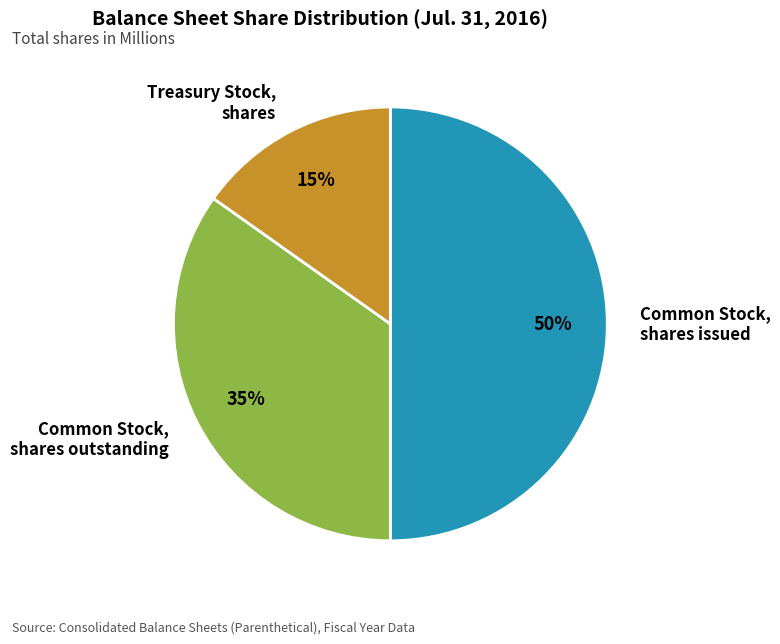

The Treasury Stock, shares slice represents 10% of the pie. True or false?

False